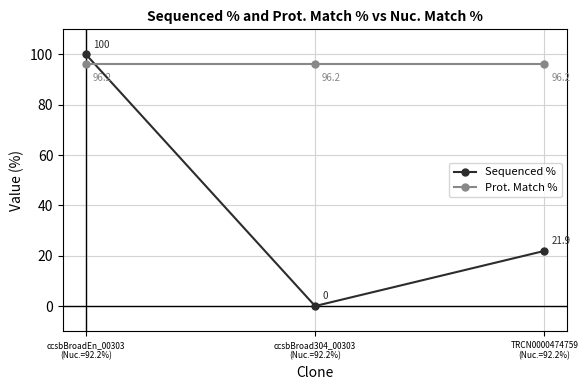

What is the difference between the maximum and minimum values in the Sequenced % series?

100.0